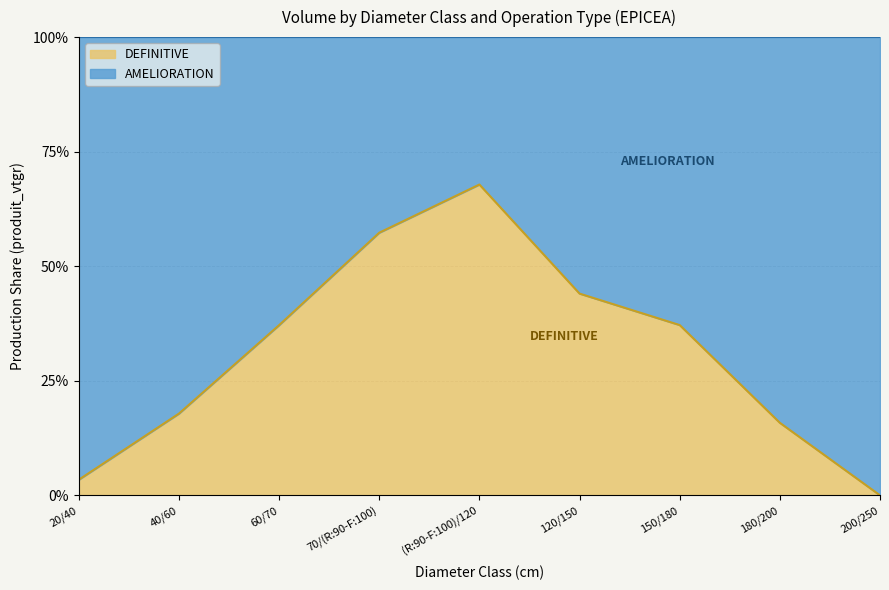

Between 20/40 and 150/180, which series saw the biggest shift?

DEFINITIVE